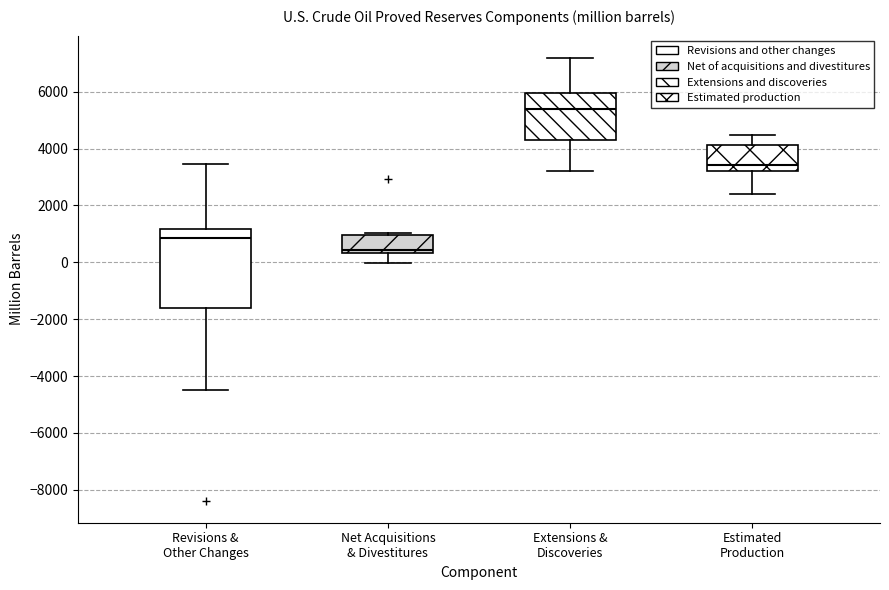

Reading left to right, transcribe this box plot: for each box, give where its median line is, the range the box spans, and where its two whiskers end, as read against the y-axis. The values are not printed on the chart, so give them approximately, as read against the axis.

Revisions & Other Changes: median 800, box -1600 to 1200, whiskers -4400 to 3400
Net Acquisitions & Divestitures: median 400 (just above the box's lower edge), box 400 to 1000, whiskers 0 to 1000 (just above the box's upper edge)
Extensions & Discoveries: median 5400, box 4400 to 6000, whiskers 3200 to 7200
Estimated Production: median 3400, box 3200 to 4200, whiskers 2400 to 4400